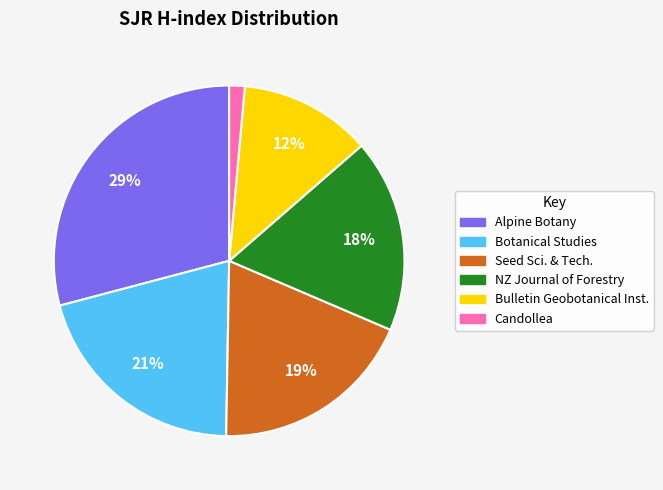

The Alpine Botany slice represents 29% of the pie. True or false?

True